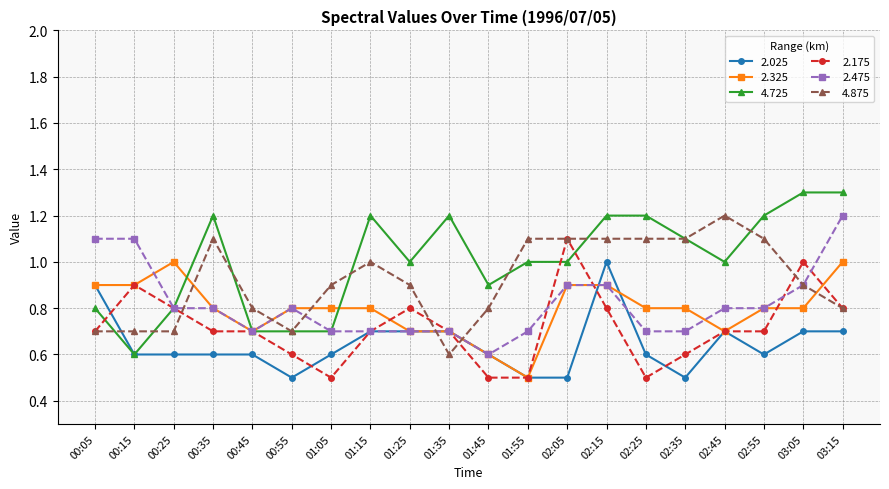

How many 2.175 values are between 0 and 1?

19